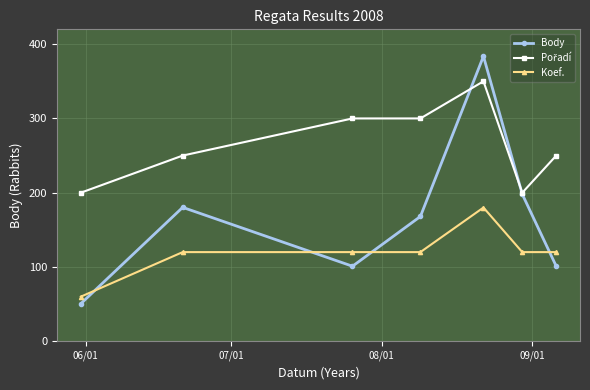

True or false: Koef. has more than 0 points higher than both neighbors.

True